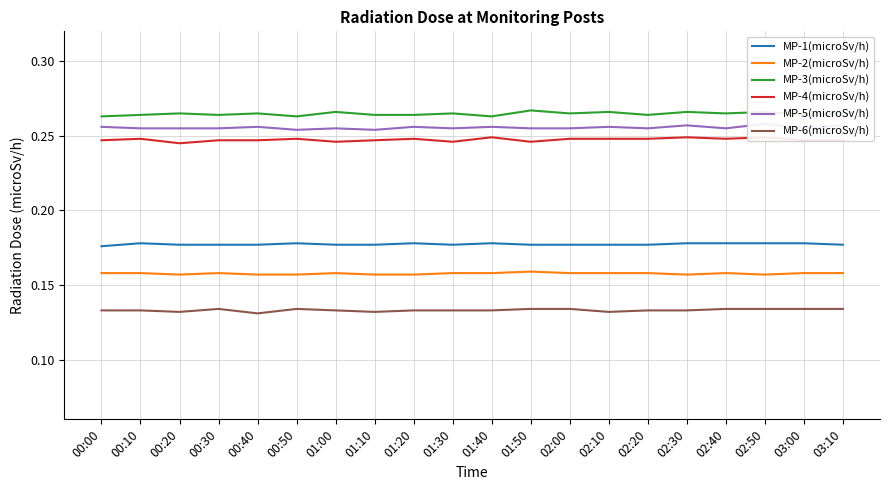

At which category is the sum across all series the highest?

02:50